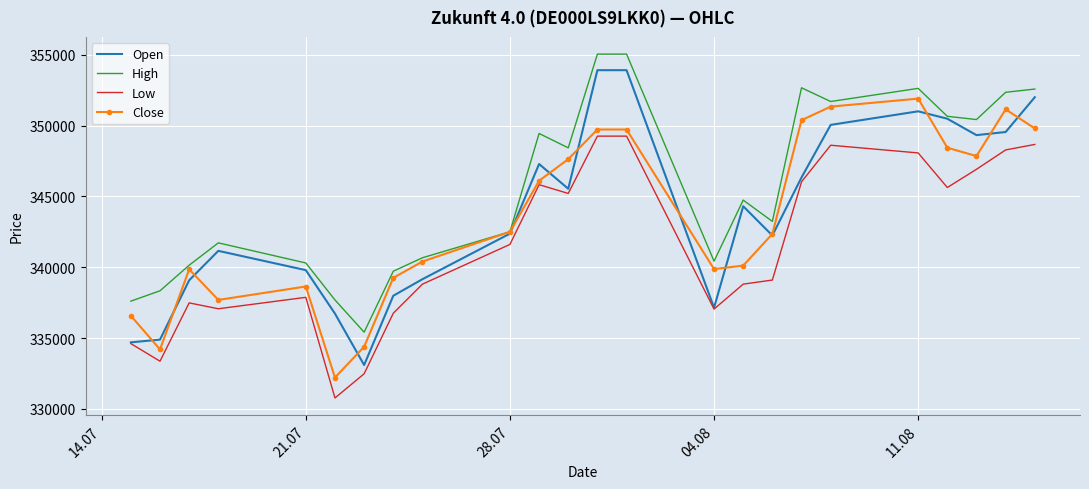

What is the minimum value for Open?

333103